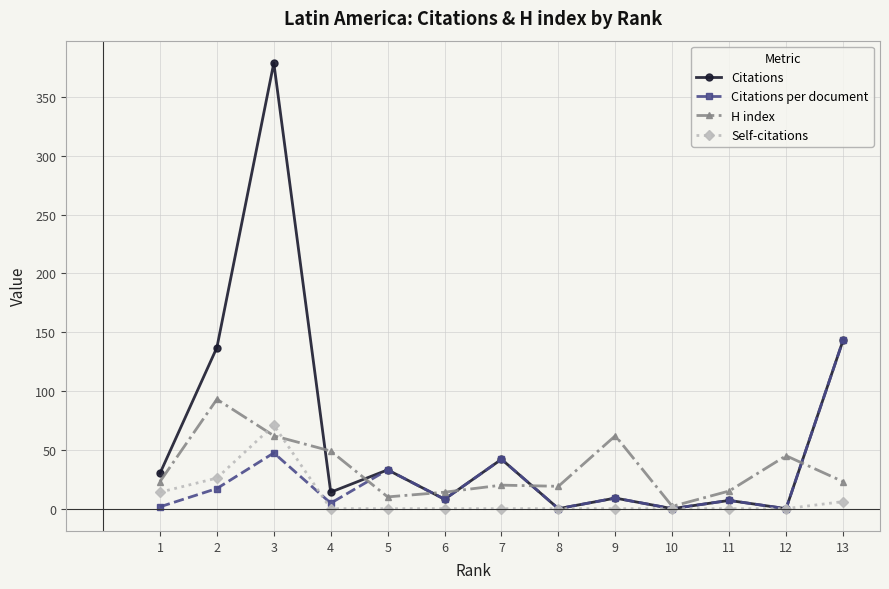

Which series has the largest range (max minus min)?

Citations